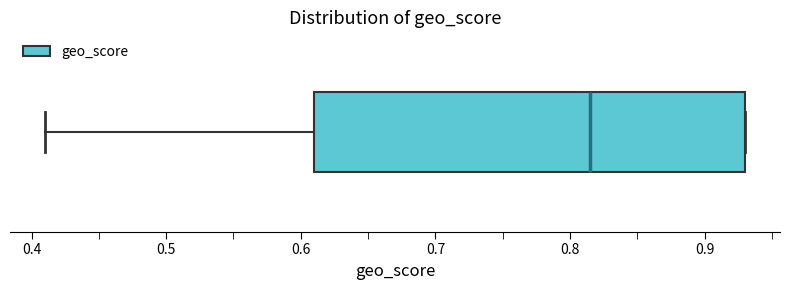

Transcribe this box plot: give where the median line is, the range the box spans, and where the two whiskers end, as read against the x-axis. The values are not printed on the chart, so give them approximately, as read against the axis.

median 0.82, box 0.61 to 0.93, whiskers 0.41 to 0.93